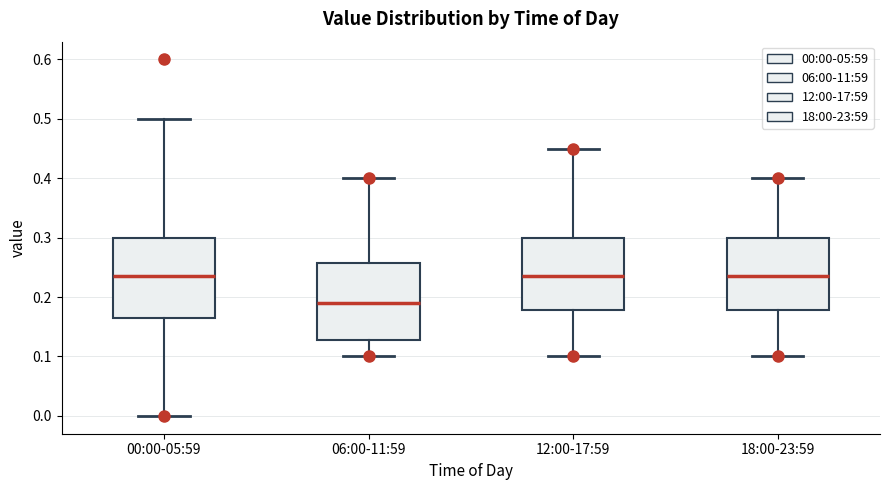

Reading left to right, transcribe this box plot: for each box, give where its median line is, the range the box spans, and where its two whiskers end, as read against the y-axis. The values are not printed on the chart, so give them approximately, as read against the axis.

00:00-05:59: median 0.24, box 0.17 to 0.30, whiskers 0.00 to 0.50
06:00-11:59: median 0.19, box 0.13 to 0.26, whiskers 0.10 to 0.40
12:00-17:59: median 0.24, box 0.18 to 0.30, whiskers 0.10 to 0.45
18:00-23:59: median 0.24, box 0.18 to 0.30, whiskers 0.10 to 0.40